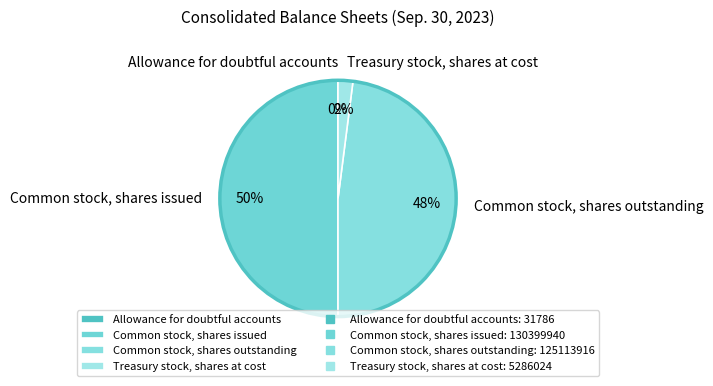

Combined, do Common stock, shares issued and Treasury stock, shares at cost account for over 50%?

Yes